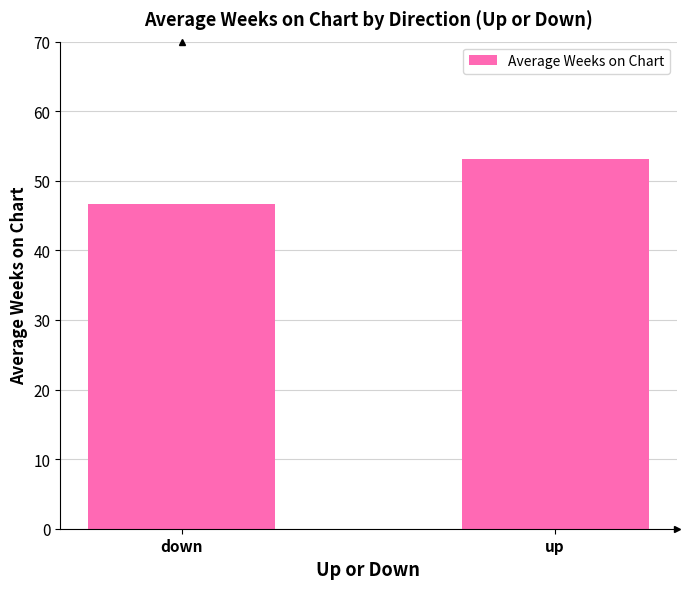

What is the label of the 1st bar from the right?

up